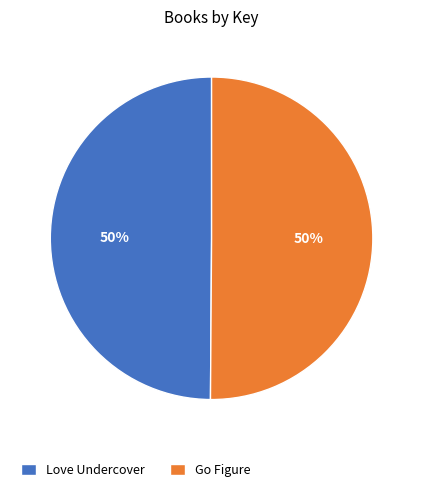

Combined, do Love Undercover and Go Figure account for over 50%?

Yes